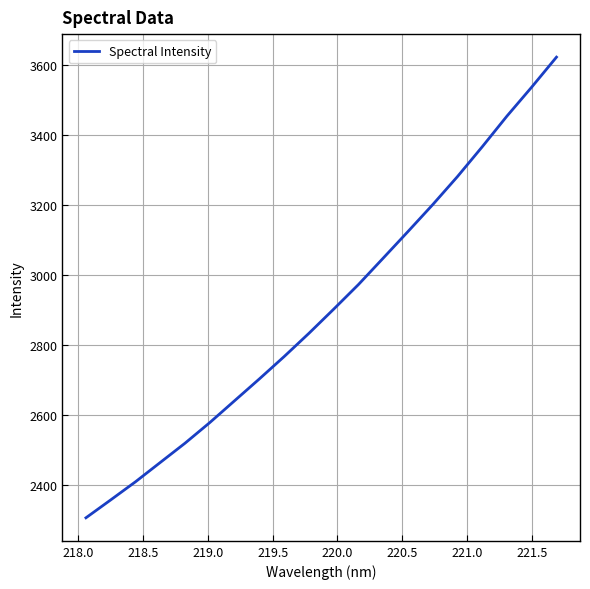

What is the difference between the maximum and minimum values?

1317.1